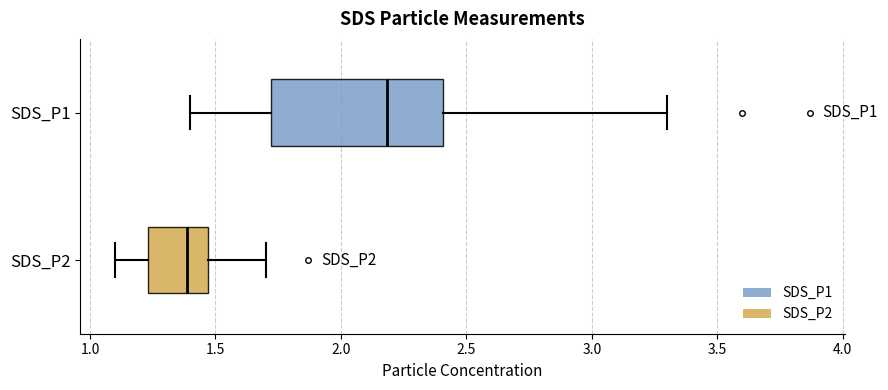

Which box is the widest, from its left edge to its right edge?

SDS_P1